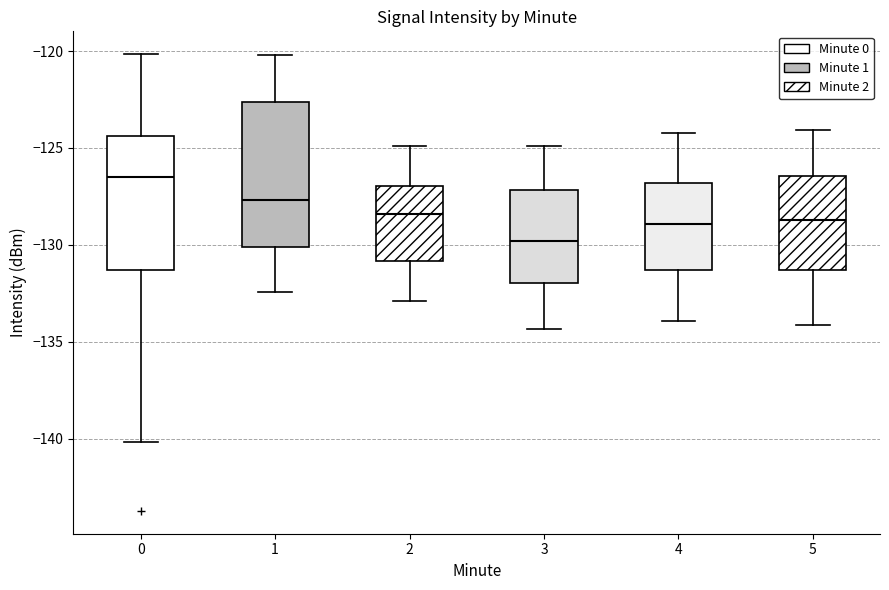

Reading left to right, transcribe this box plot: for each box, give where its median line is, the range the box spans, and where its two whiskers end, as read against the y-axis. The values are not printed on the chart, so give them approximately, as read against the axis.

0: median -126.5, box -131.5 to -124.5, whiskers -140.0 to -120.0
1: median -127.5, box -130.0 to -122.5, whiskers -132.5 to -120.0
2: median -128.5, box -131.0 to -127.0, whiskers -133.0 to -125.0
3: median -130.0, box -132.0 to -127.0, whiskers -134.5 to -125.0
4: median -129.0, box -131.5 to -127.0, whiskers -134.0 to -124.0
5: median -128.5, box -131.5 to -126.5, whiskers -134.0 to -124.0